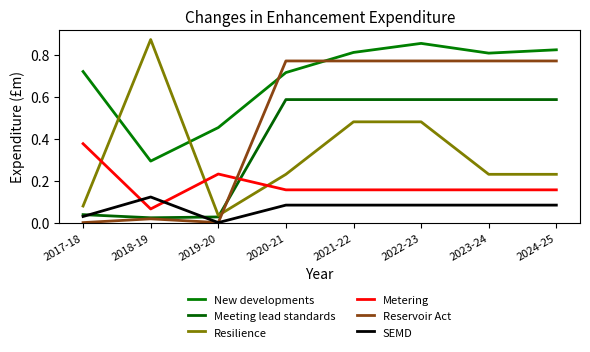

Does the chart display data point markers on the line(s)?

No